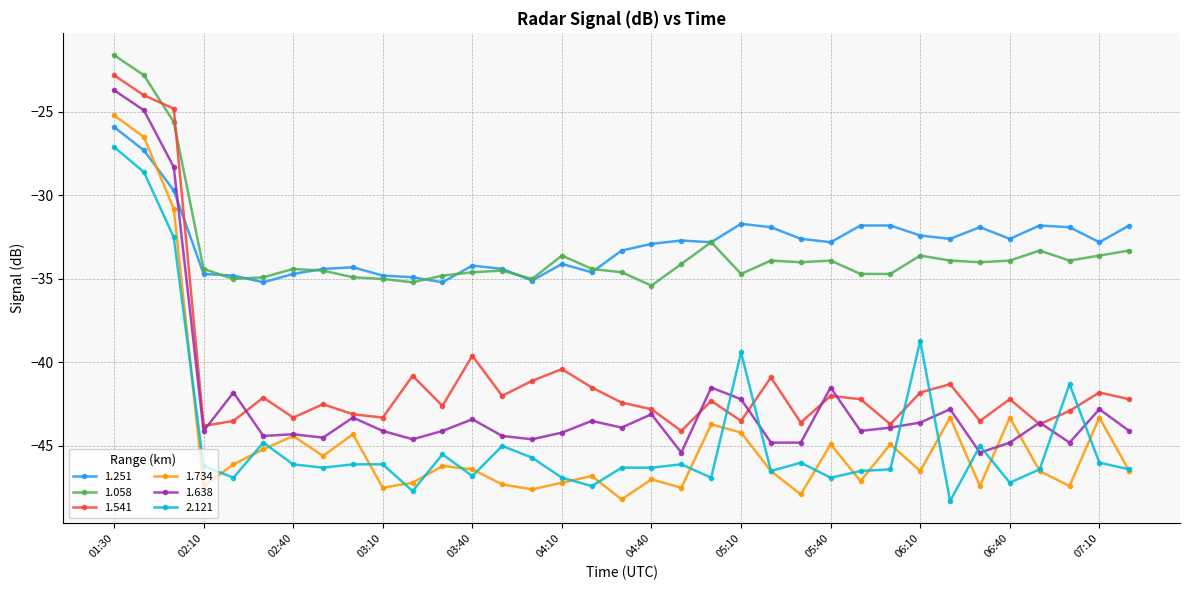

What is the value of the 1.251 point at the 24th from the left?

-32.6